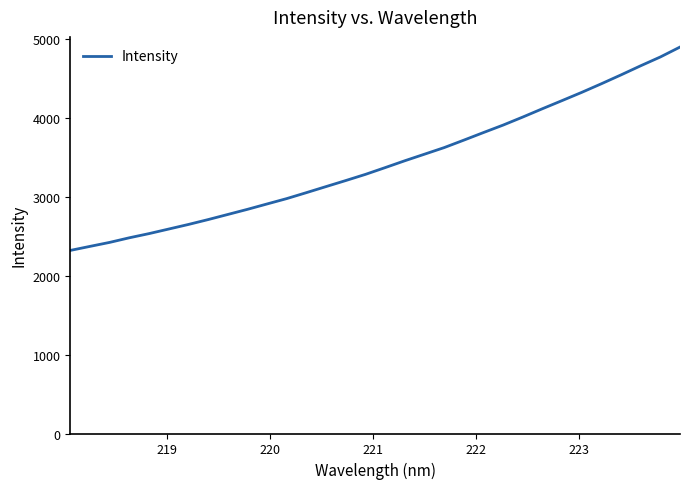

What is the difference between the maximum and minimum values?

2578.6